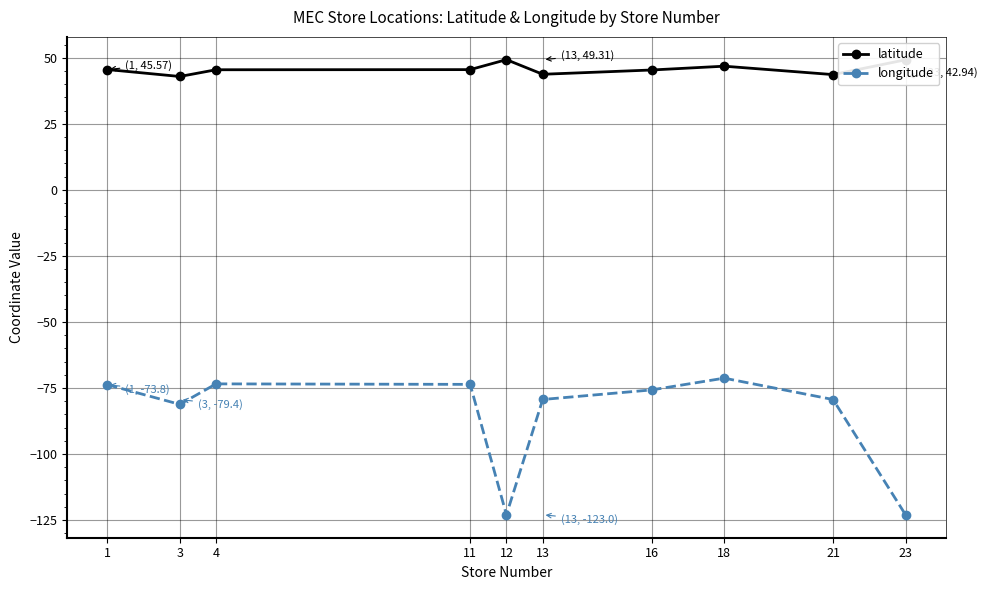

What is the lowest value of the latitude series?

42.9